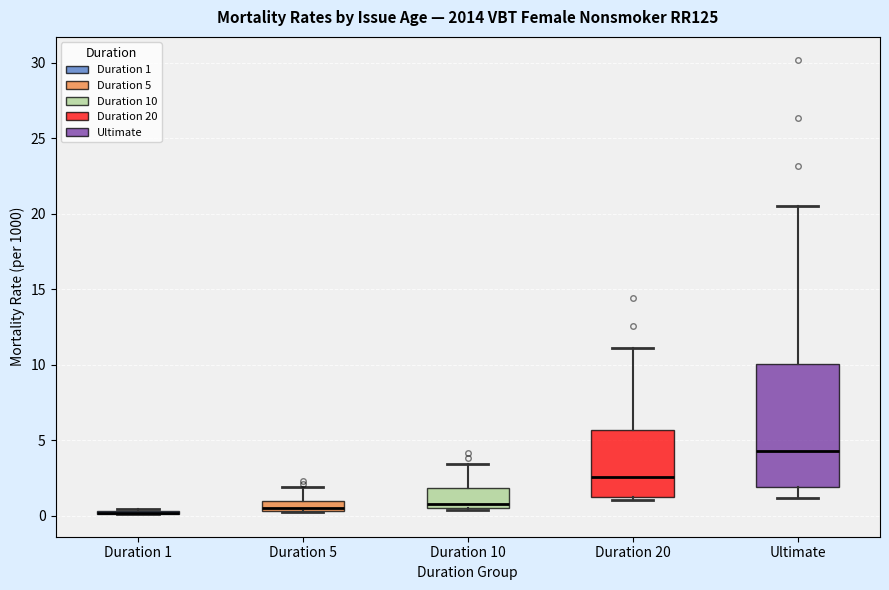

Where is the upper edge of the box for Duration 5 on the y-axis? The values are not printed on the chart, so give them approximately, as read against the axis.

1.0